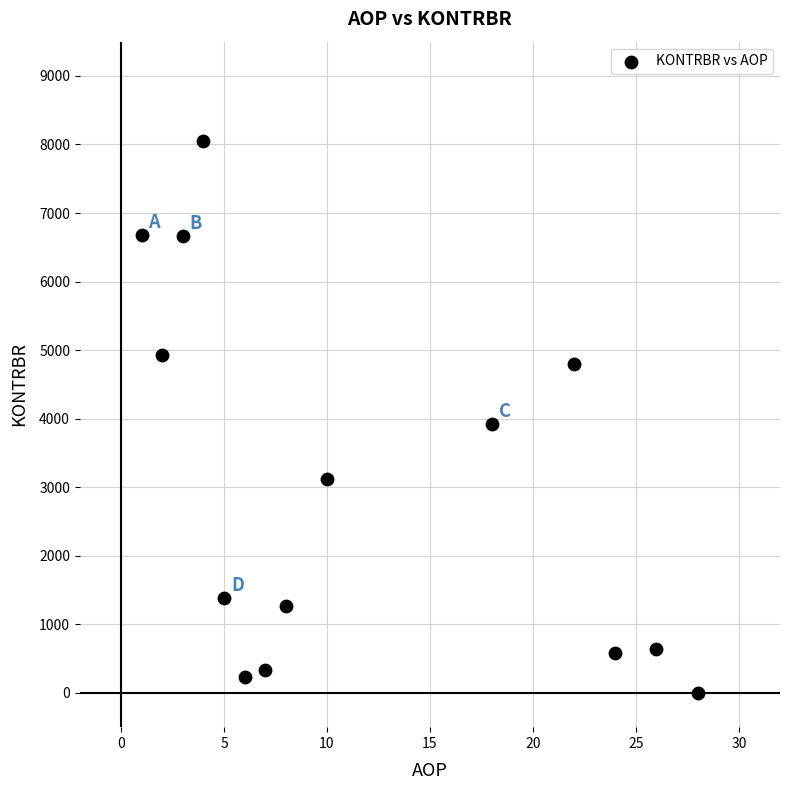

What is the range of X values (max minus min)?

27.0